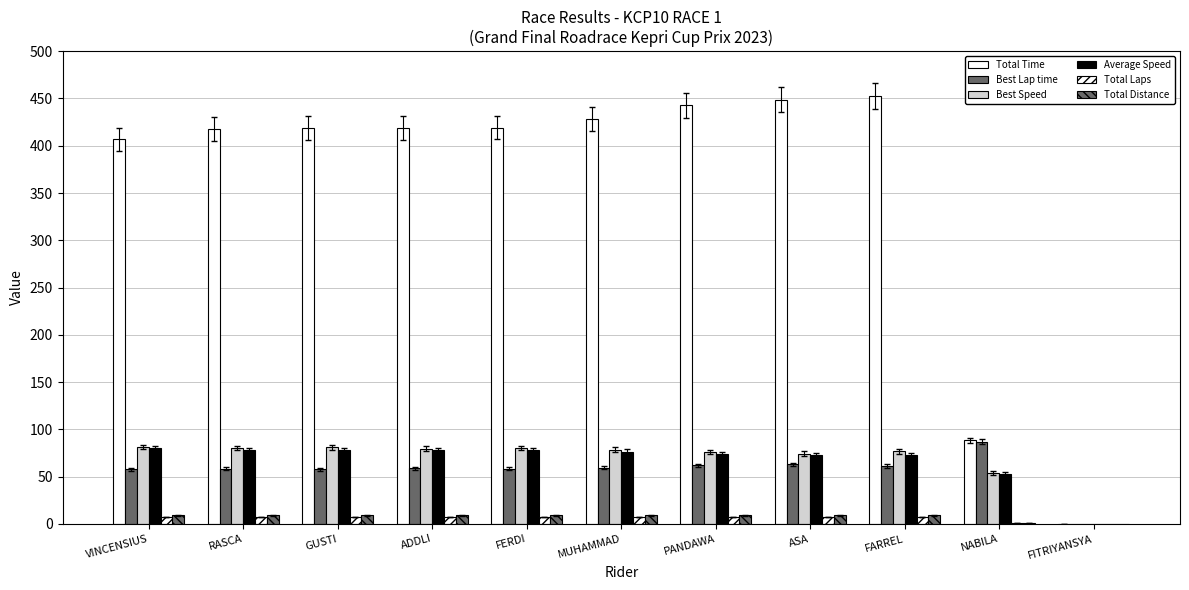

How many distinct data groups are displayed?

6